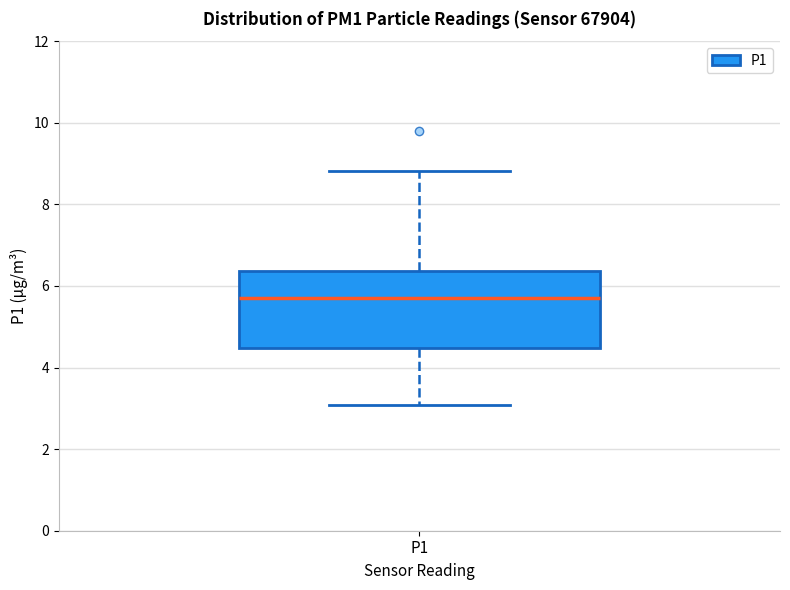

Transcribe this box plot: give where the median line is, the range the box spans, and where the two whiskers end, as read against the y-axis. The values are not printed on the chart, so give them approximately, as read against the axis.

median 5.8, box 4.4 to 6.4, whiskers 3.0 to 8.8